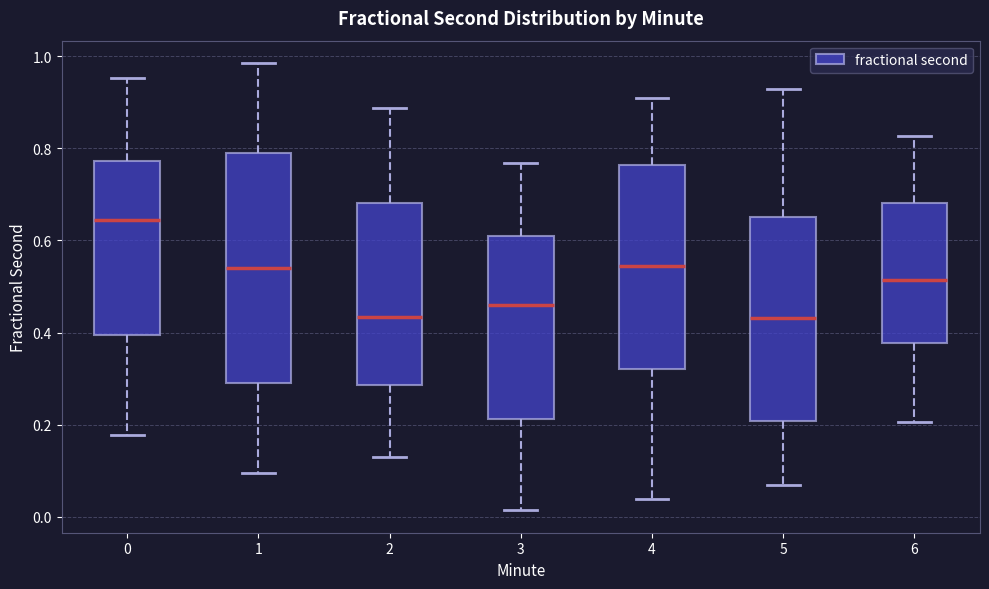

Which box is the tallest, from its lower edge to its upper edge?

1